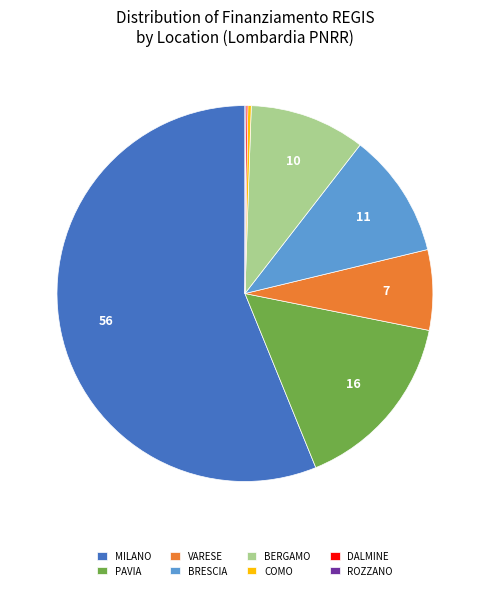

The PAVIA slice represents 24% of the pie. True or false?

False